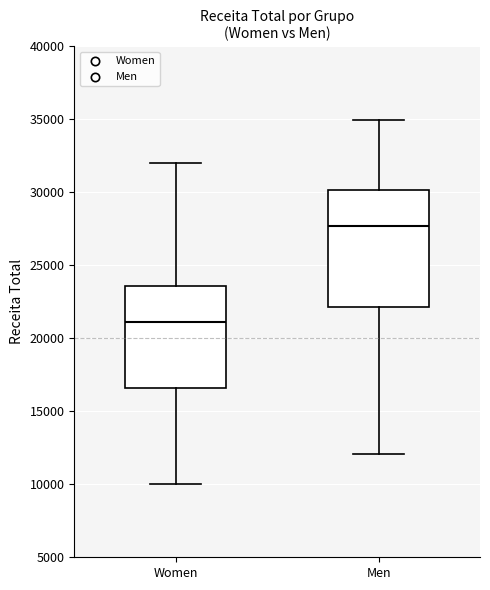

Where is the upper edge of the box for Men on the y-axis? The values are not printed on the chart, so give them approximately, as read against the axis.

30000